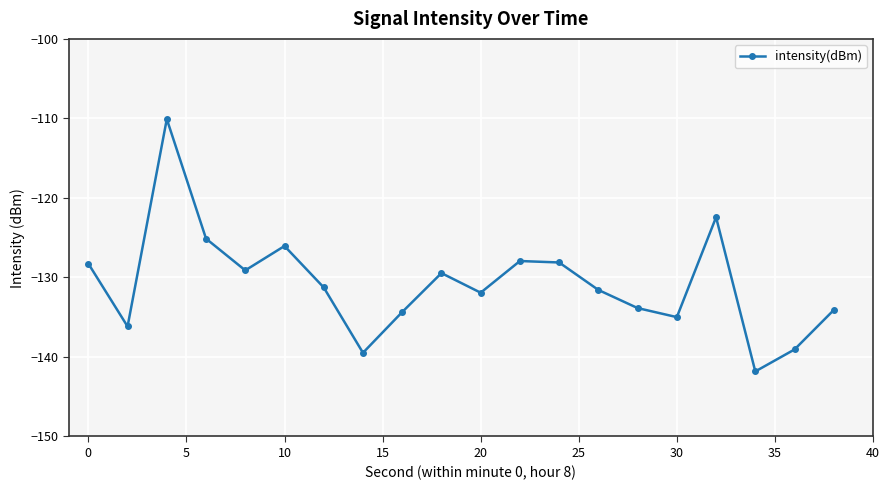

True or false: there are more than 0 points higher than both neighbors.

True